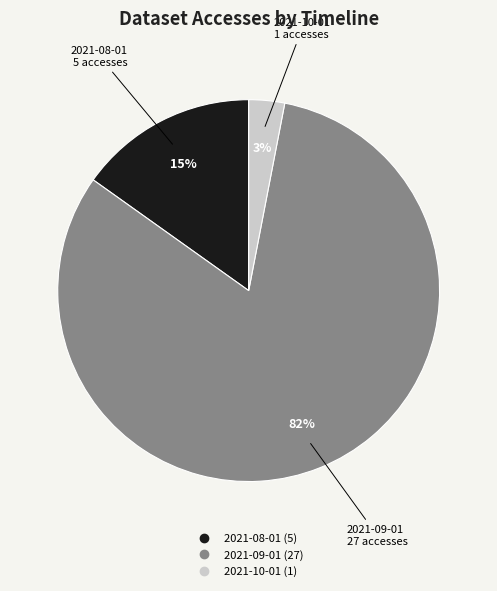

To the nearest percent, what percentage of the pie is 2021-08-01?

15%